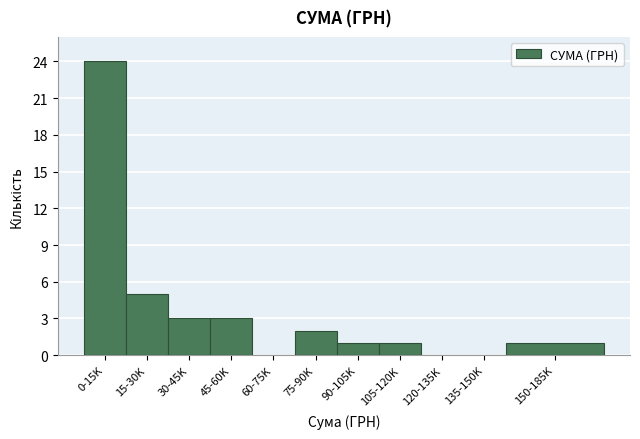

Reading left to right, list all the values displayed in this chart.

0-15K=24	15-30K=5	30-45K=3	45-60K=3	60-75K=0	75-90K=2	90-105K=1	105-120K=1	120-135K=0	135-150K=0	150-185K=1